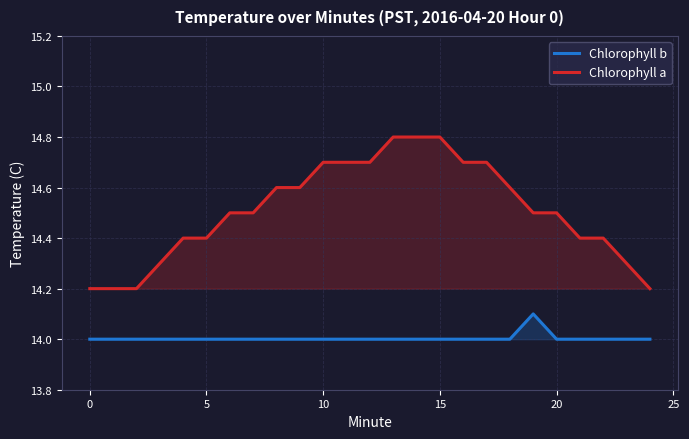

Is the value of Chlorophyll a at 10 greater than the value of Chlorophyll b at 10?

Yes